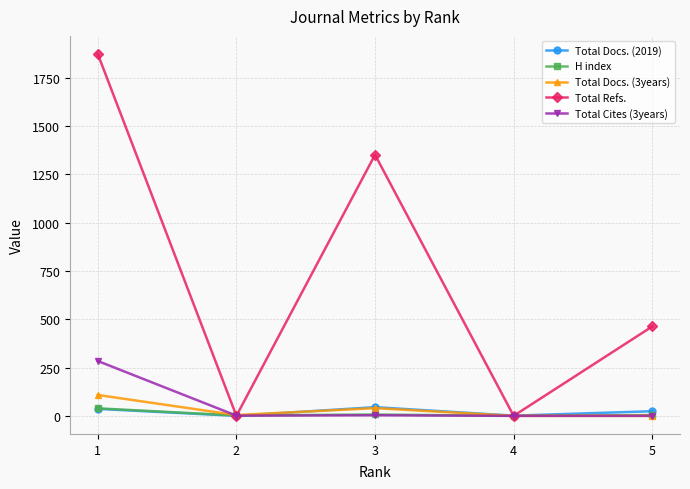

Which series has the largest range (max minus min)?

Total Refs.